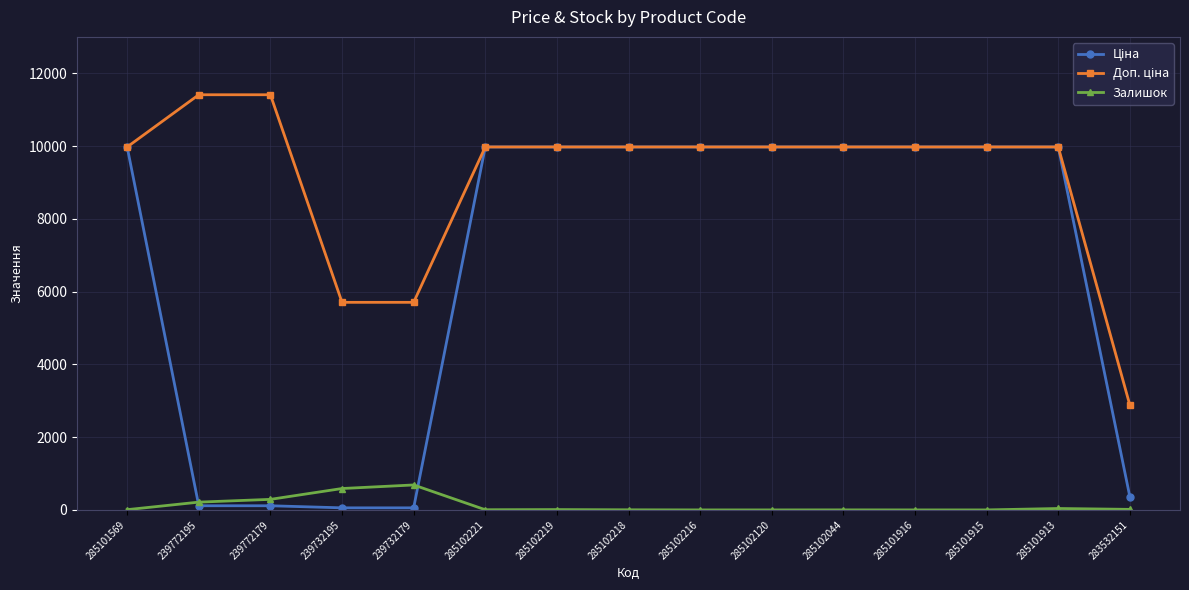

What position from the left is 239732179?

5